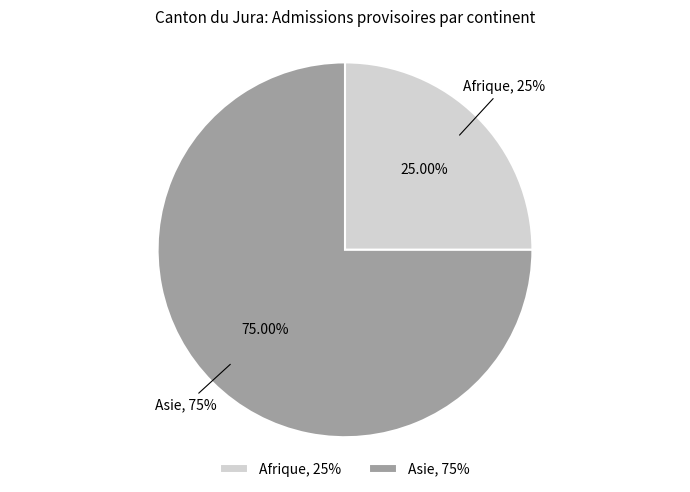

The Océanie slice represents 1% of the pie. True or false?

False